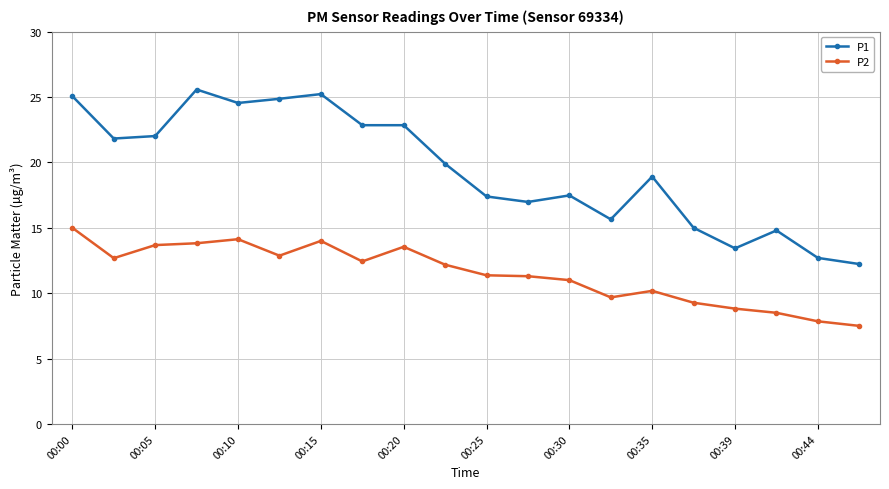

True or false: P1 and P2 cross at least once.

False